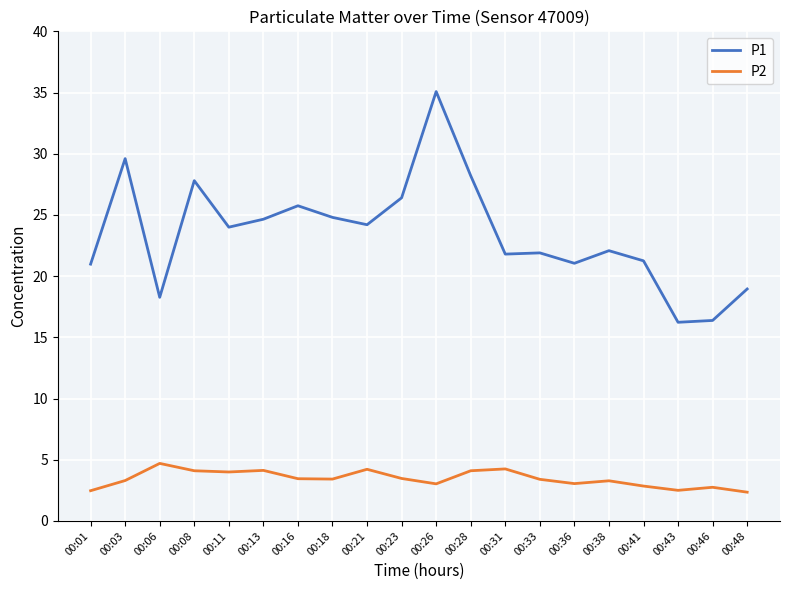

True or false: P2 and P1 intersect in this chart.

False